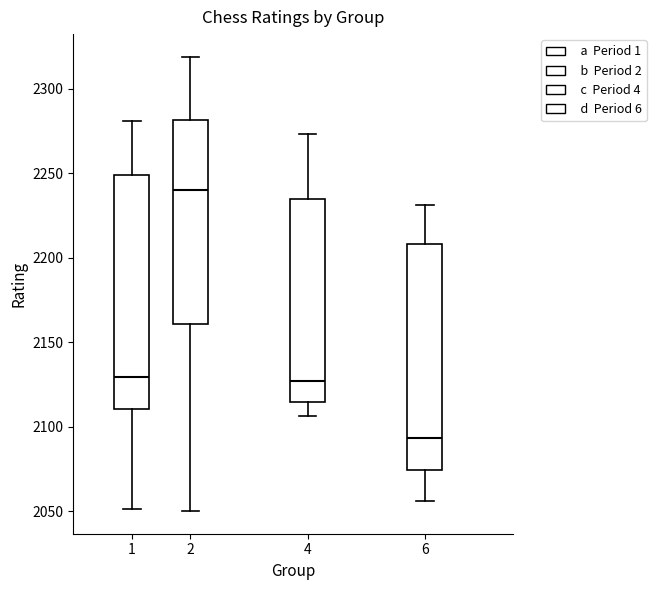

Where does the lower whisker of the box at x = 1 end on the y-axis? The values are not printed on the chart, so give them approximately, as read against the axis.

2050